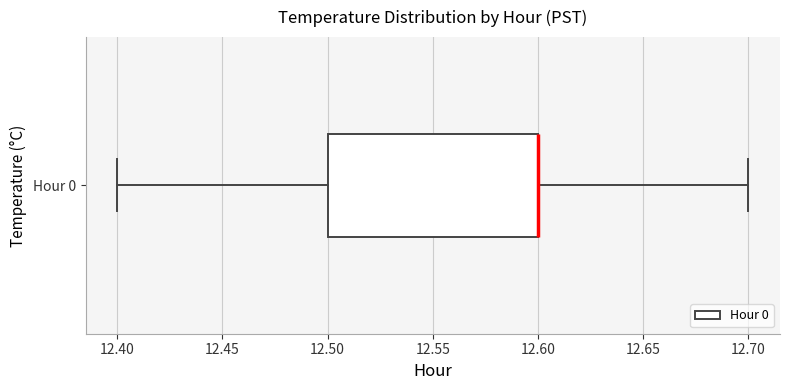

Where is the right edge of the box for Hour 0 on the x-axis? The values are not printed on the chart, so give them approximately, as read against the axis.

12.6